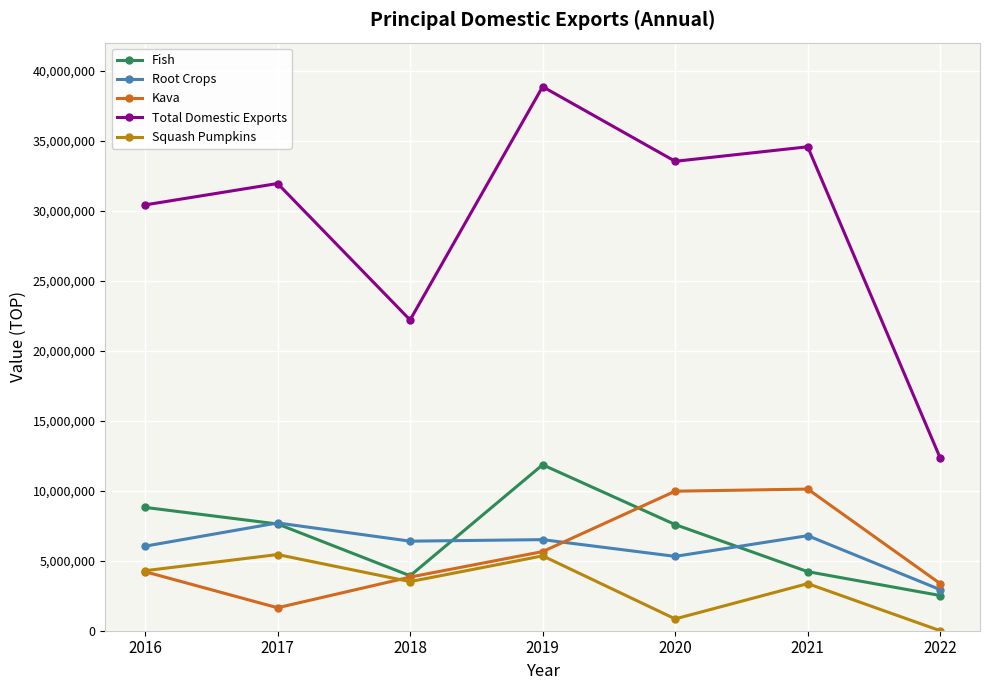

Rank the series by their maximum value, from highest to lowest.

Total Domestic Exports, Fish, Kava, Root Crops, Squash Pumpkins